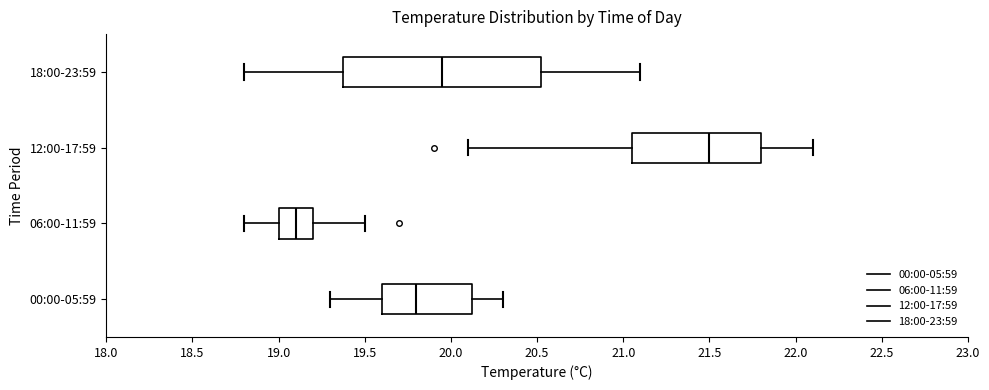

Where does the left whisker of the box for 00:00-05:59 end on the x-axis? The values are not printed on the chart, so give them approximately, as read against the axis.

19.30